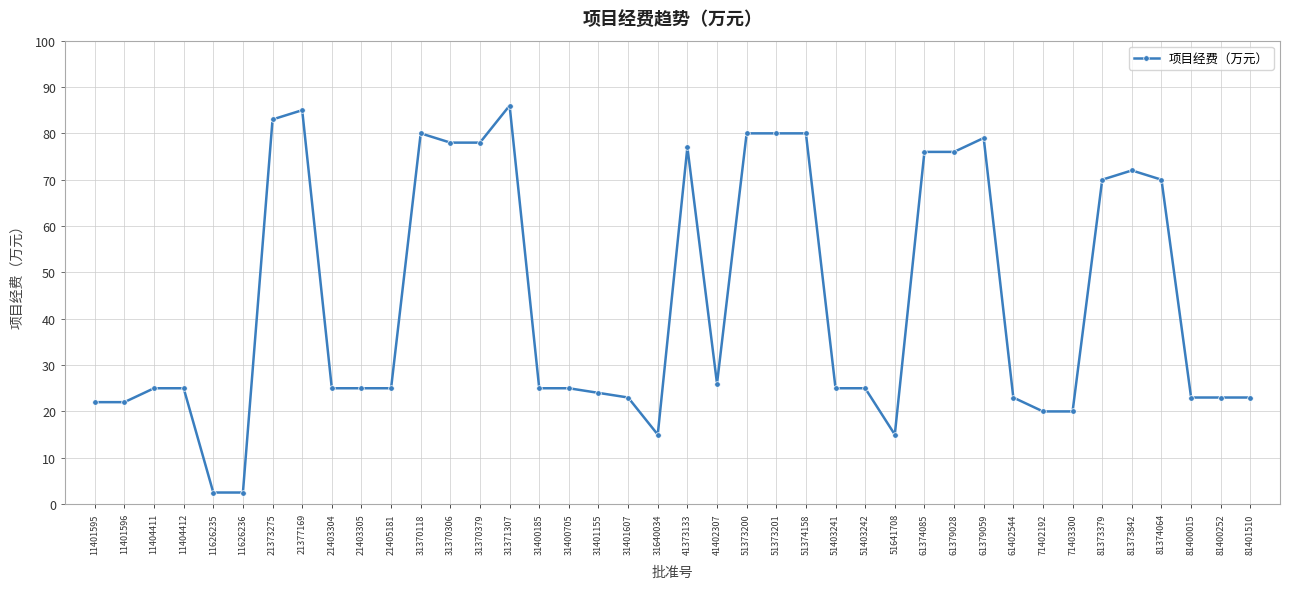

Which label corresponds to the largest value in the chart?

31371307